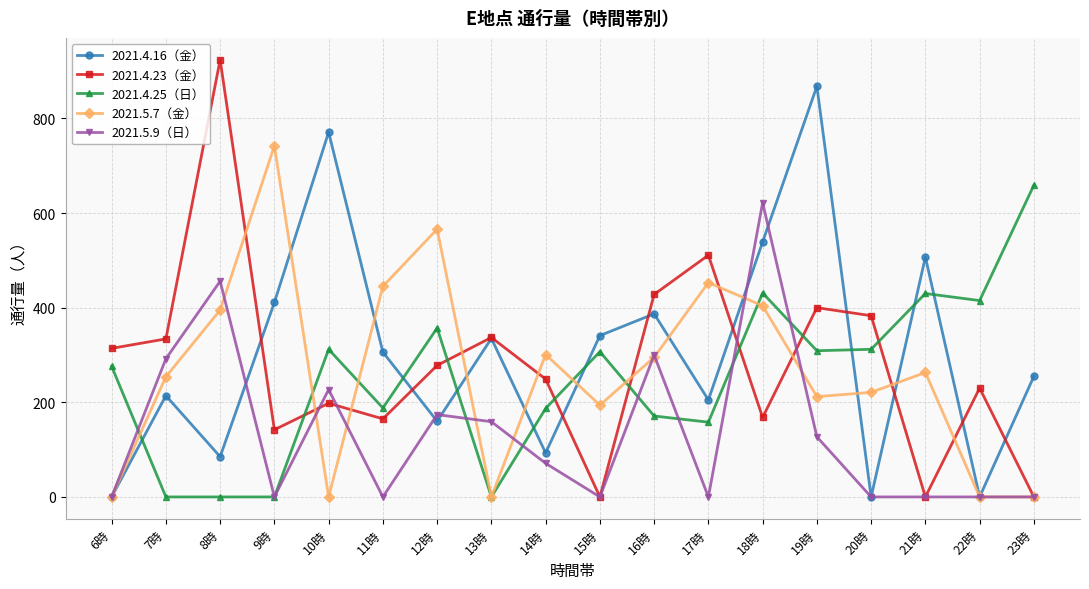

What is the spread (max minus min) of values at 17時?

511